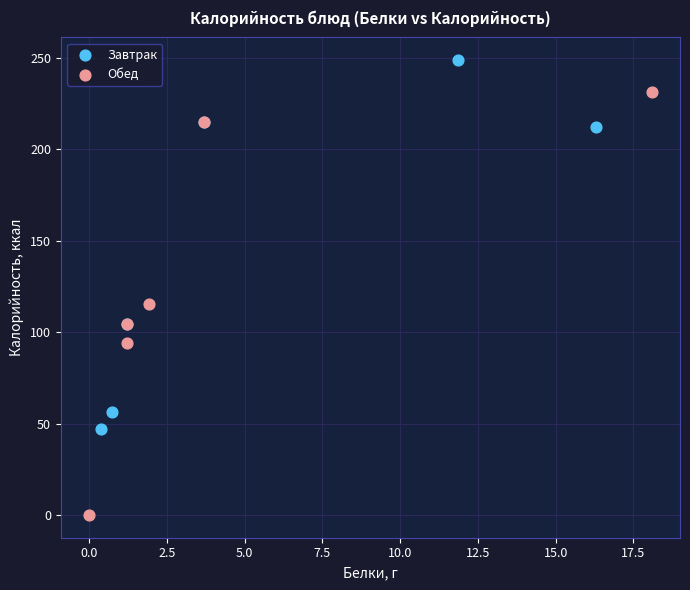

Which series reaches the maximum Y coordinate?

Завтрак